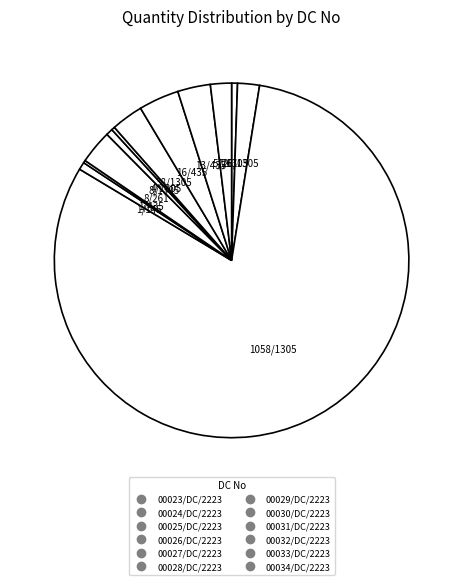

How many slices are in this pie chart?

12